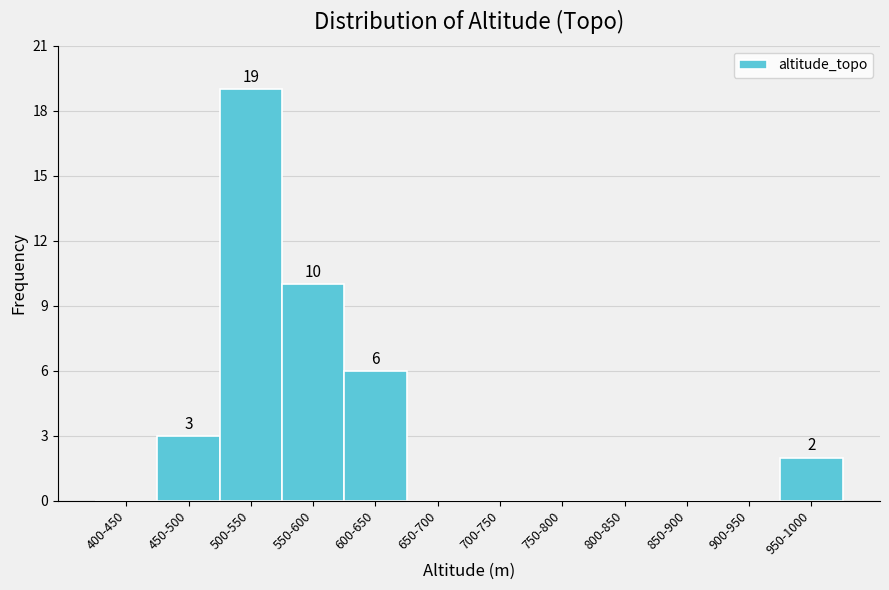

Reading left to right, what are all the values shown in this chart?

400-450=0	450-500=3	500-550=19	550-600=10	600-650=6	650-700=0	700-750=0	750-800=0	800-850=0	850-900=0	900-950=0	950-1000=2